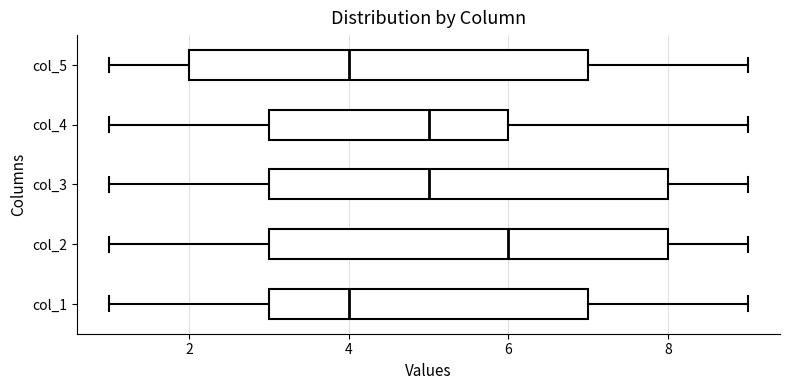

Reading bottom to top, transcribe this box plot: for each box, give where its median line is, the range the box spans, and where its two whiskers end, as read against the x-axis. The values are not printed on the chart, so give them approximately, as read against the axis.

col_1: median 4, box 3 to 7, whiskers 1 to 9
col_2: median 6, box 3 to 8, whiskers 1 to 9
col_3: median 5, box 3 to 8, whiskers 1 to 9
col_4: median 5, box 3 to 6, whiskers 1 to 9
col_5: median 4, box 2 to 7, whiskers 1 to 9